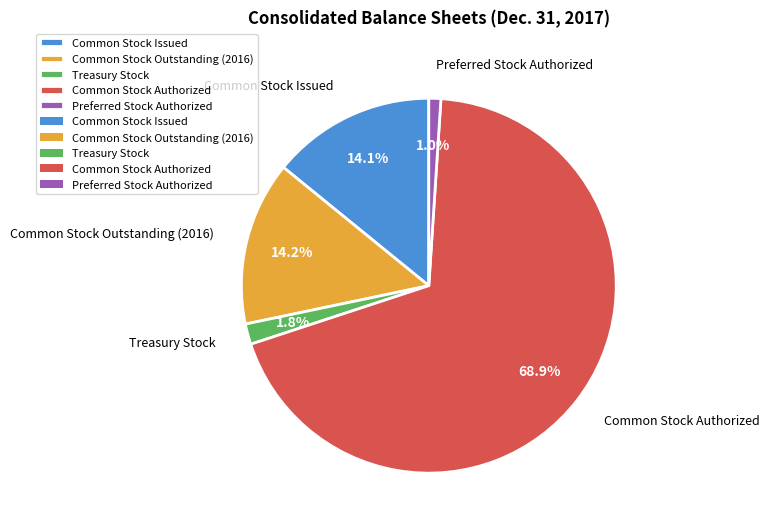

Does Common Stock Authorized account for over 50% of the chart?

Yes